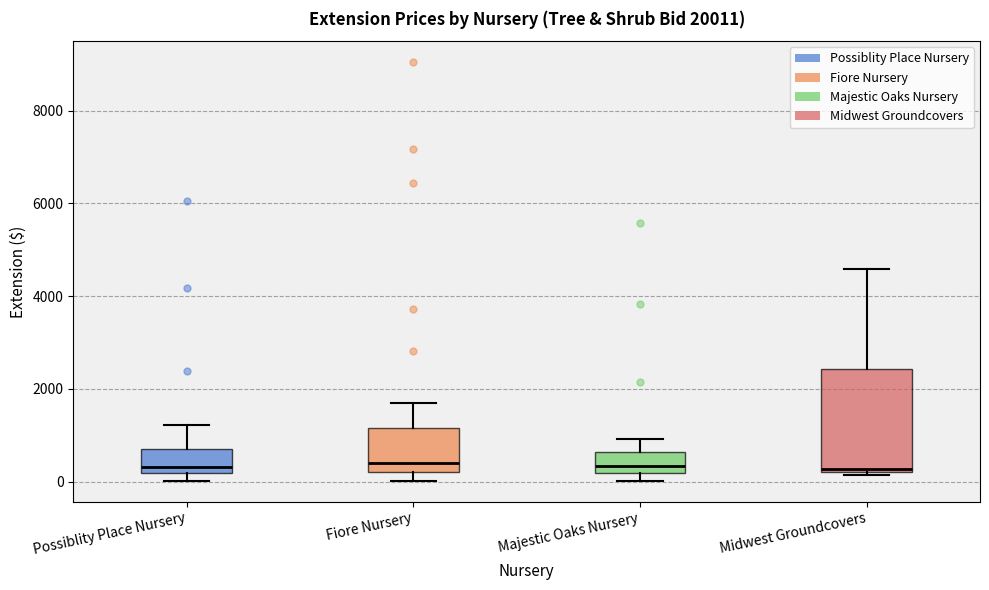

Reading left to right, transcribe this box plot: for each box, give where its median line is, the range the box spans, and where its two whiskers end, as read against the y-axis. The values are not printed on the chart, so give them approximately, as read against the axis.

Possiblity Place Nursery: median 400, box 200 to 800, whiskers 0 to 1200
Fiore Nursery: median 400, box 200 to 1200, whiskers 0 to 1800
Majestic Oaks Nursery: median 400, box 200 to 600, whiskers 0 to 1000
Midwest Groundcovers: median 200 (just above the box's lower edge), box 200 to 2400, whiskers 200 (just below the box's lower edge) to 4600